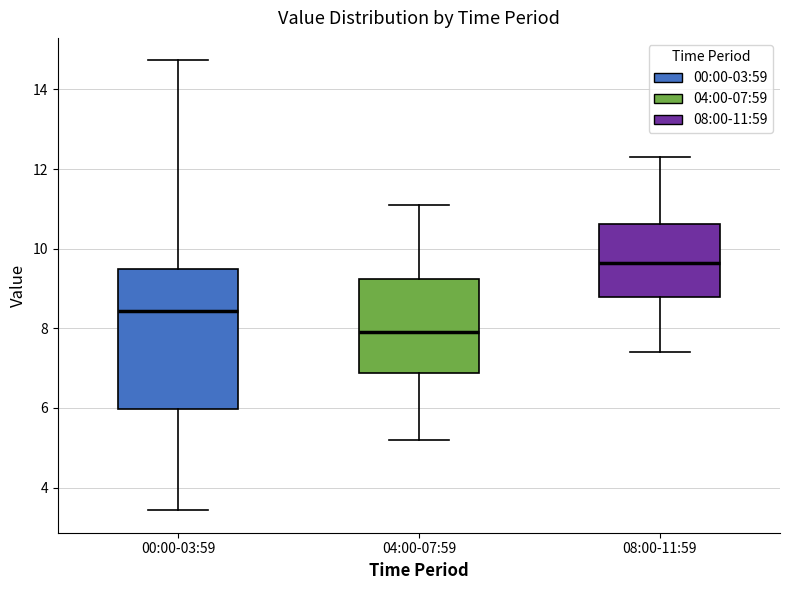

Where is the lower edge of the box for 04:00-07:59 on the y-axis? The values are not printed on the chart, so give them approximately, as read against the axis.

6.8